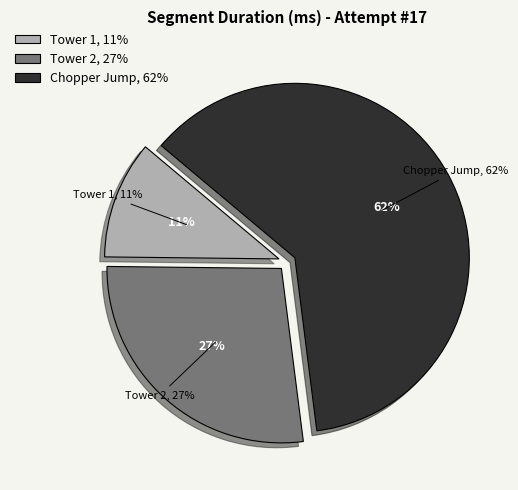

Do Chopper Jump and Tower 3 together represent more than half of the pie?

Yes